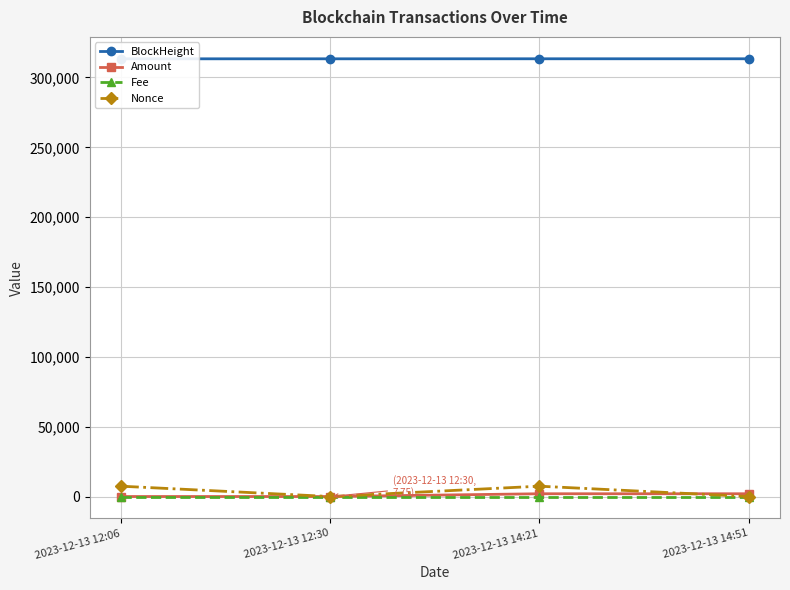

At which category is the sum across all series the highest?

2023-12-13 14:21